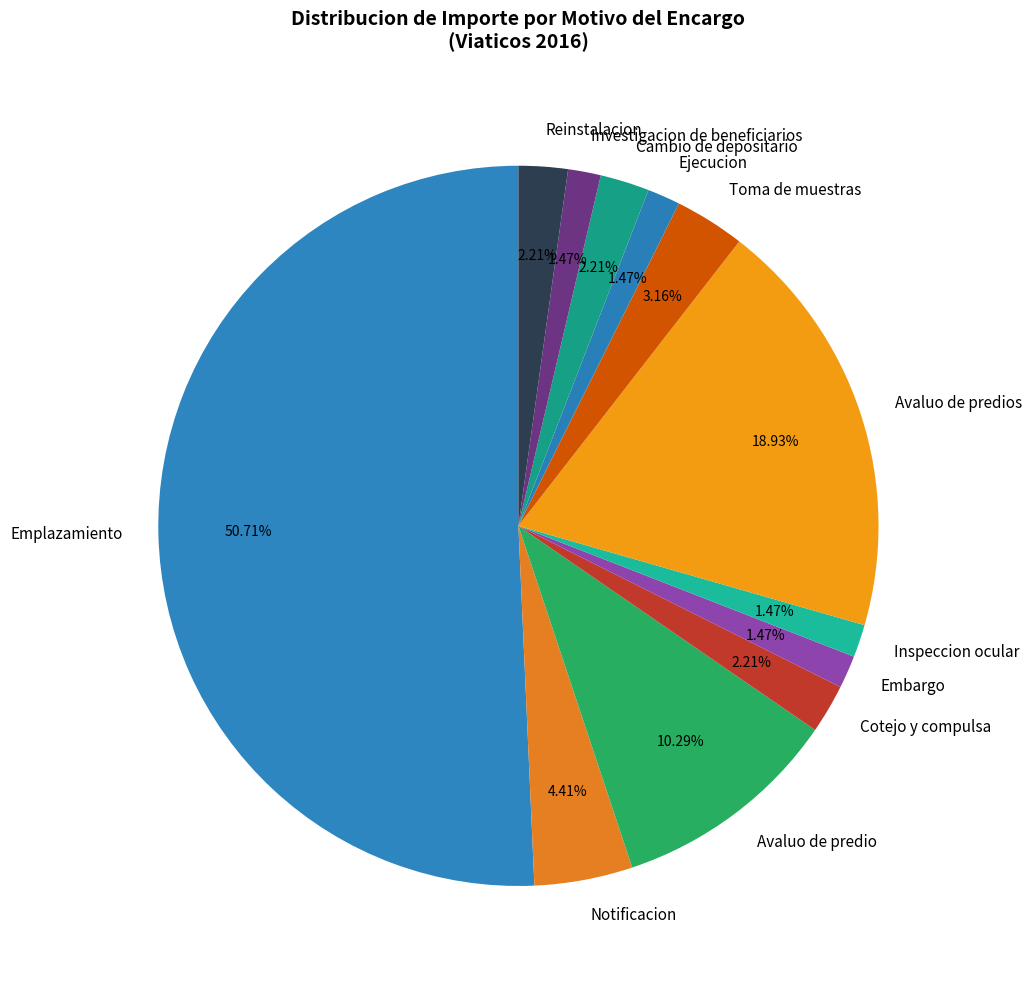

To the nearest percent, what percentage of the pie is Ejecucion?

1%